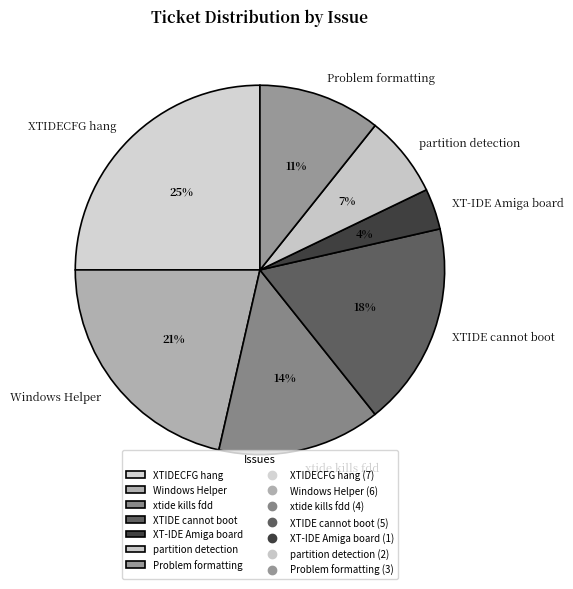

Does XT-IDE Amiga board account for over 50% of the chart?

No